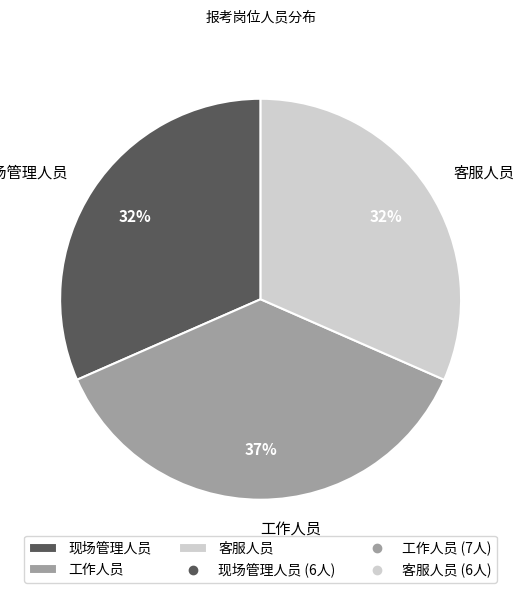

Which category has the biggest portion of the pie?

工作人员